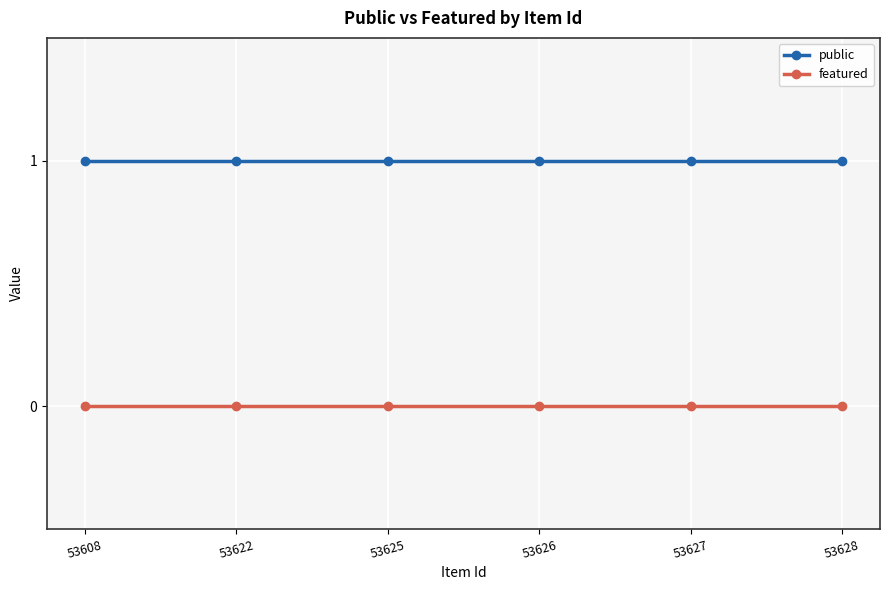

What is the value of the public point at the 5th from the left?

1